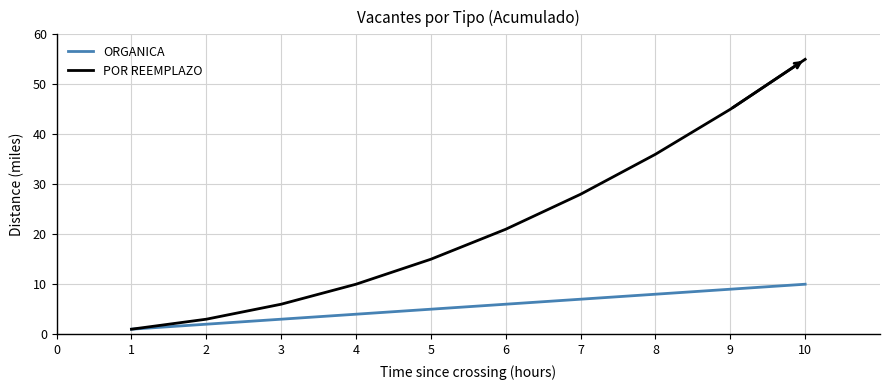

At which category does the chart reach its peak across all series?

10